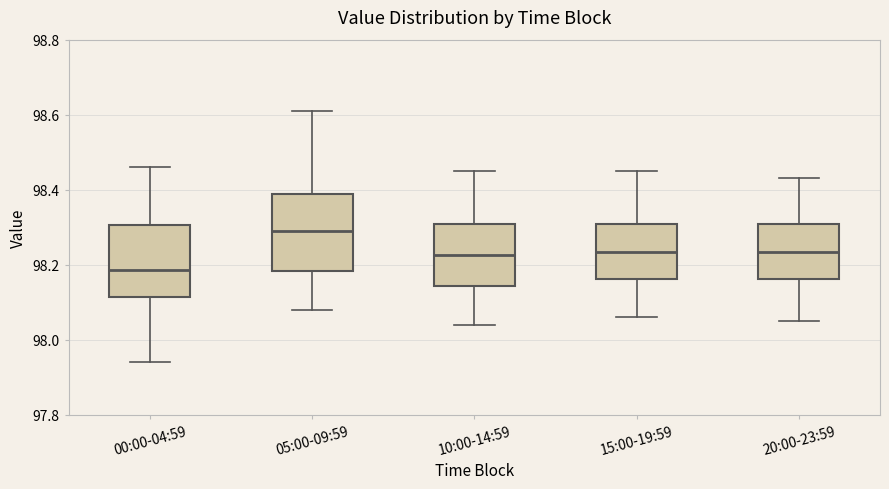

Reading left to right, read every box against the y-axis: the position of its median line, the range the box covers, and the ends of its whiskers. The values are not printed on the chart, so give them approximately, as read against the axis.

00:00-04:59: median 98.18, box 98.12 to 98.30, whiskers 97.94 to 98.46
05:00-09:59: median 98.30, box 98.18 to 98.38, whiskers 98.08 to 98.62
10:00-14:59: median 98.22, box 98.14 to 98.30, whiskers 98.04 to 98.46
15:00-19:59: median 98.24, box 98.16 to 98.30, whiskers 98.06 to 98.46
20:00-23:59: median 98.24, box 98.16 to 98.30, whiskers 98.06 to 98.44